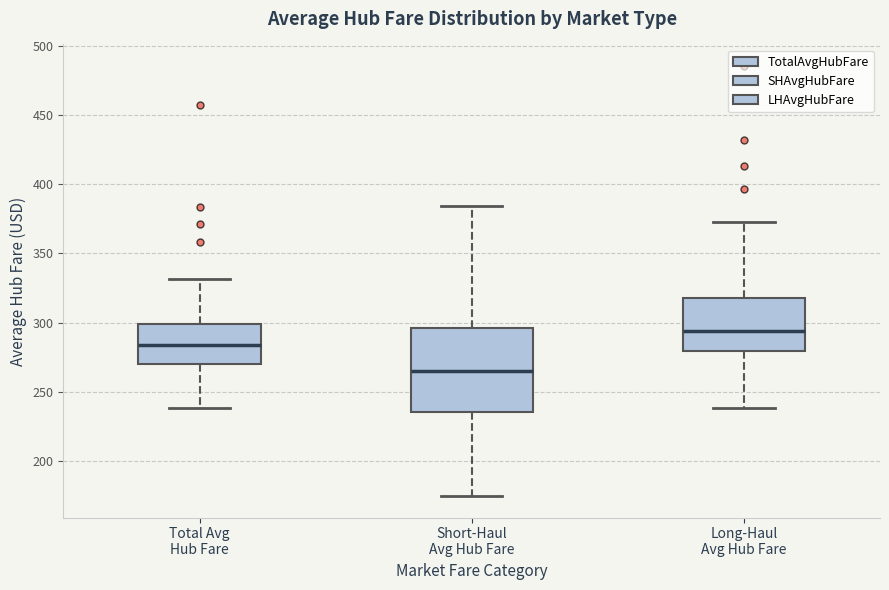

Which box is the tallest, from its lower edge to its upper edge?

Short-Haul Avg Hub Fare